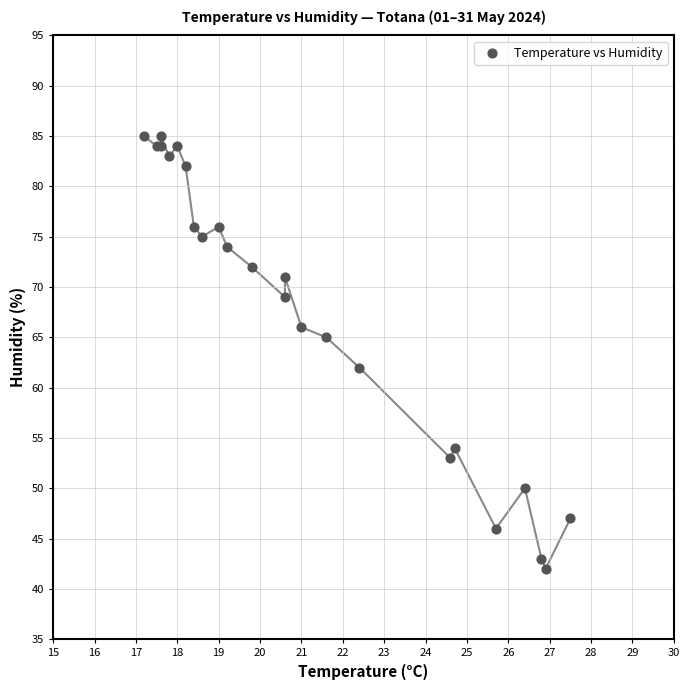

What Y value in the scatter plot is closest to 63?

62